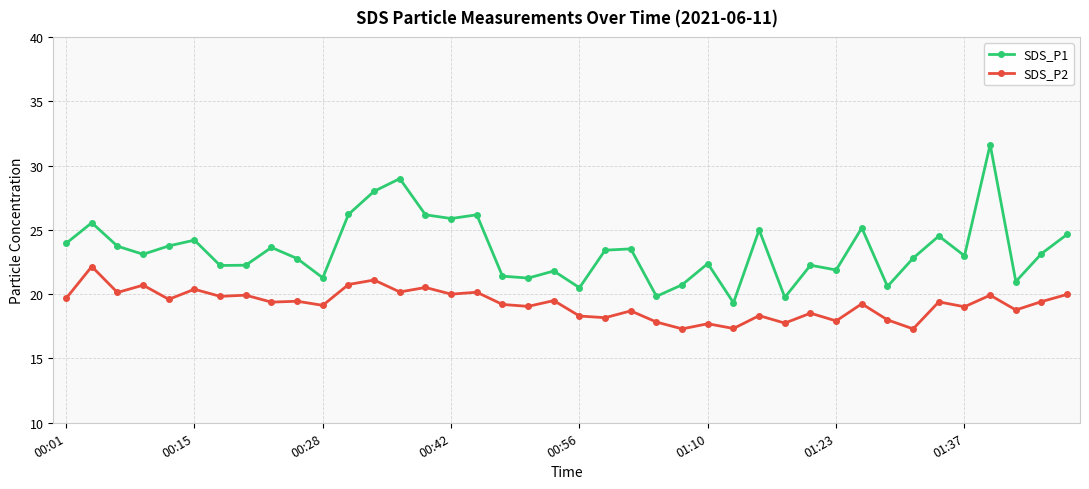

Rank the series by their maximum value, from lowest to highest.

SDS_P2, SDS_P1